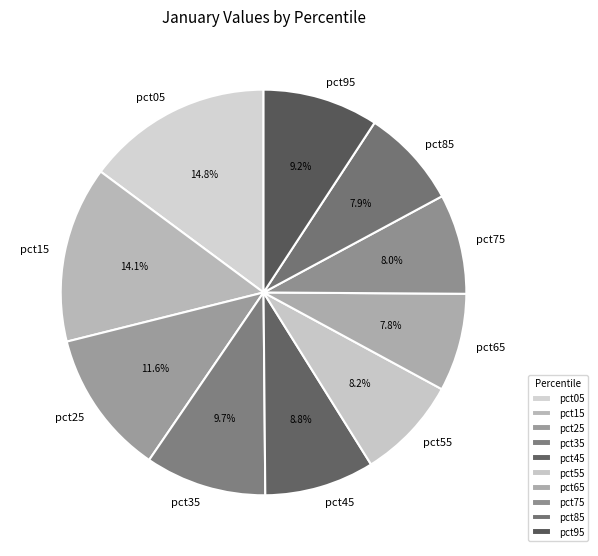

Which slice is the largest?

pct05